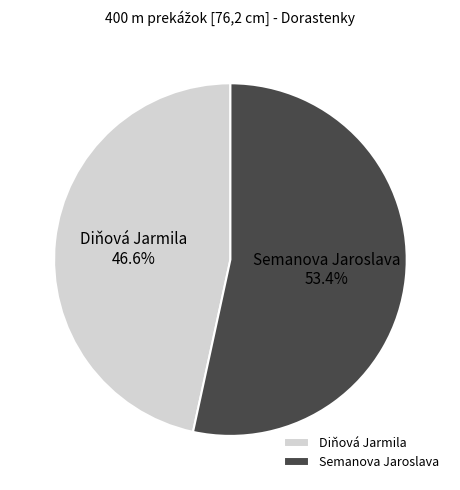

To the nearest percent, what portion does Semanova Jaroslava represent?

53%